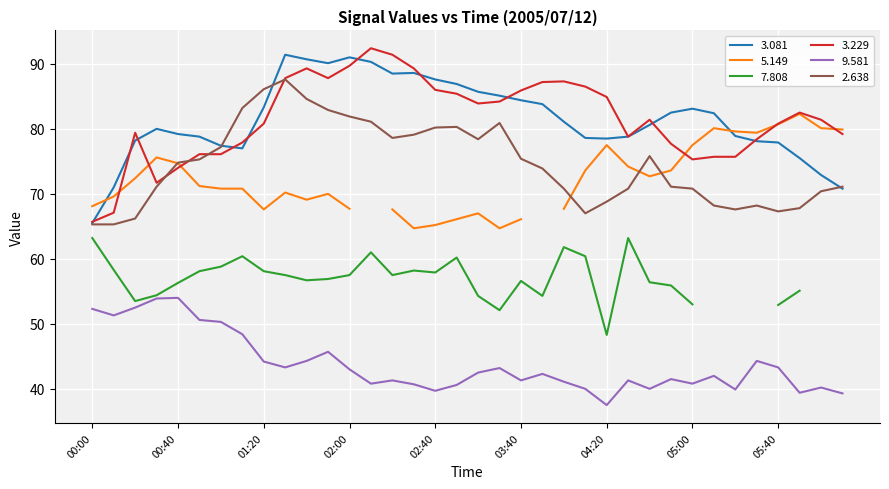

Which series has the largest total across all categories?

  3.229